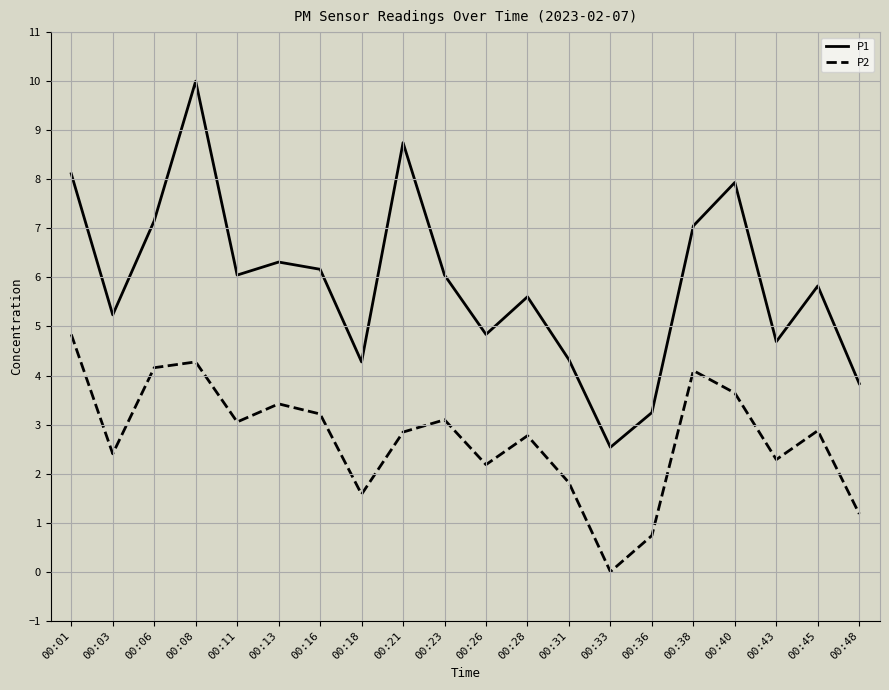

How many lines are shown in the chart?

2